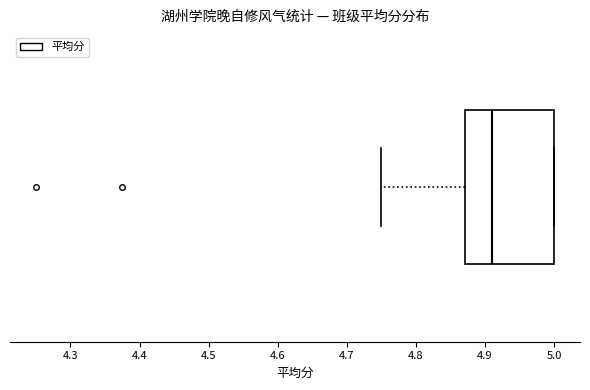

Read this box plot against the x-axis: the position of the median line, the range covered by the box, and the ends of both whiskers. The values are not printed on the chart, so give them approximately, as read against the axis.

median 4.91, box 4.87 to 5.00, whiskers 4.75 to 5.00